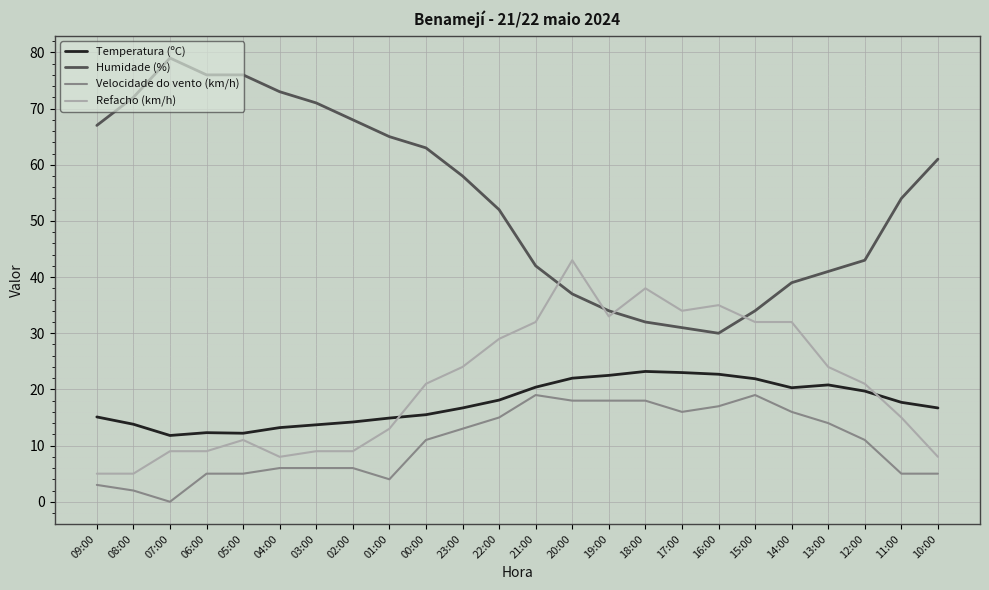

The value of Velocidade do vento (km/h) at 22:00 is 15.0. True or false?

True